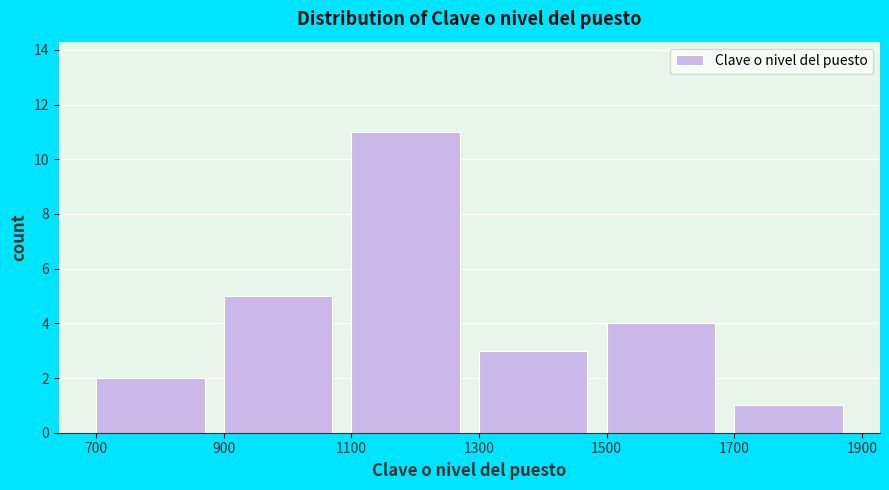

Reading left to right, list every bar in this chart as the range it spans on the x-axis followed by its height. The values are not printed on the chart, so give them approximately, as read against the axis.

700 to 900: 2
900 to 1100: 5
1100 to 1300: 11
1300 to 1500: 3
1500 to 1700: 4
1700 to 1900: 1